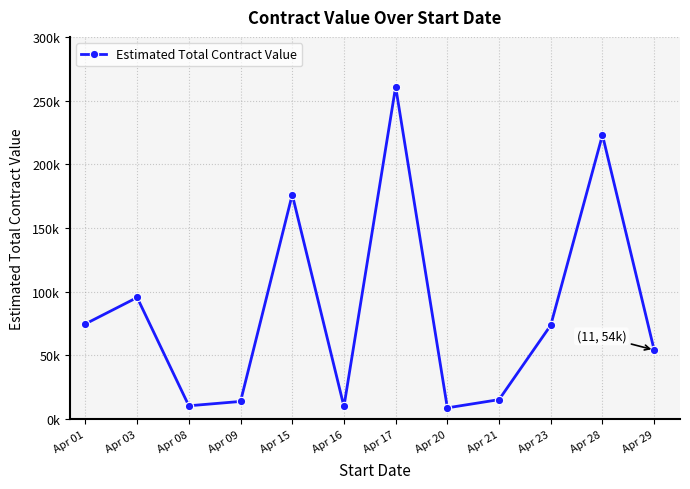

What is the change in value from Apr 03 to Apr 29?

-41263.7